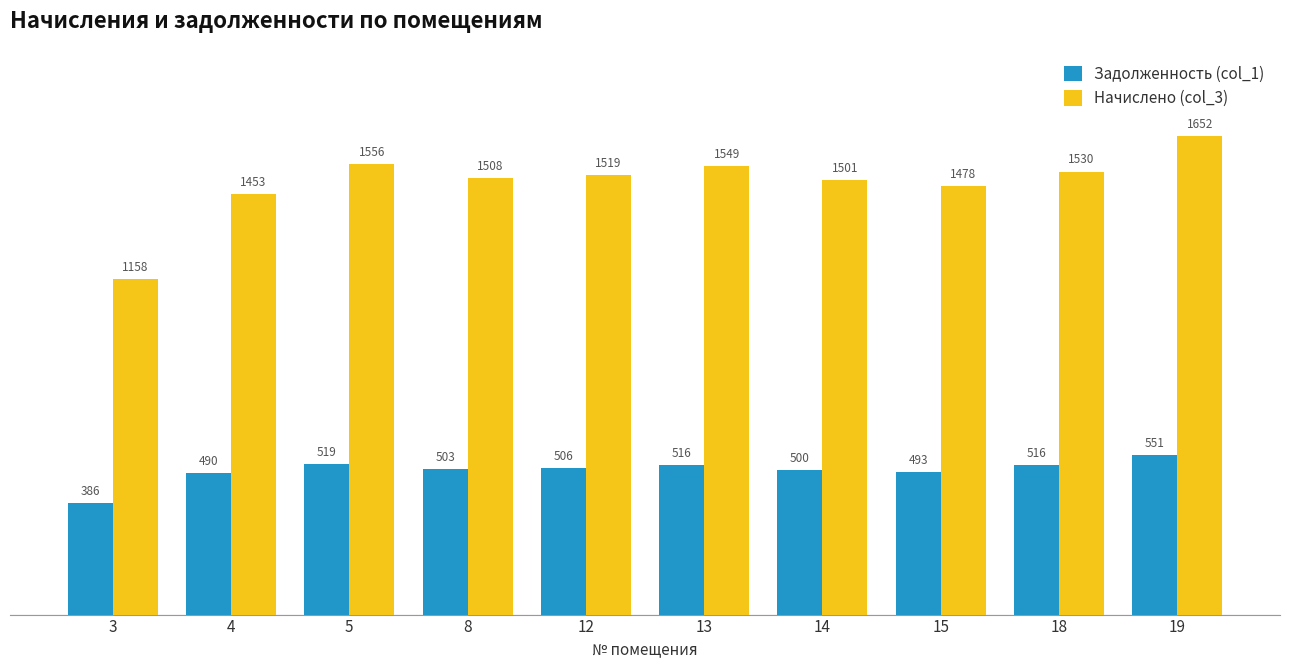

List the labels in order of Начислено (col_3) value, smallest first.

3, 4, 15, 14, 8, 12, 18, 13, 5, 19